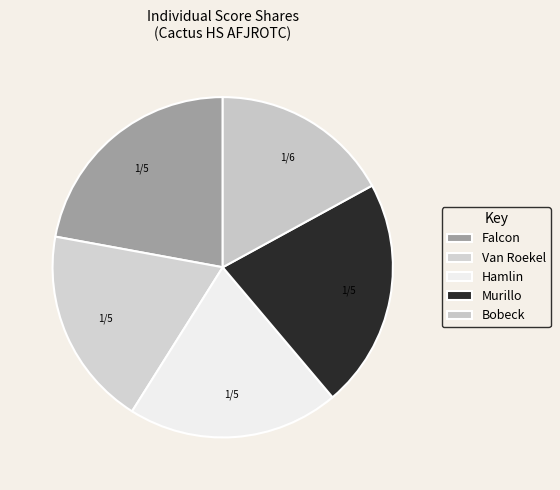

Rank the categories by value from highest to lowest.

Falcon, Murillo, Hamlin, Van Roekel, Bobeck